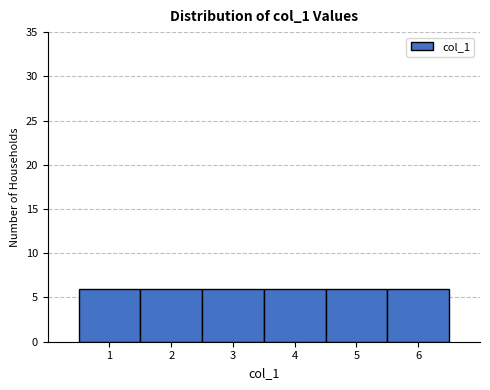

Reading left to right, transcribe this chart: for each bar, give the range it covers on the x-axis and its height. The values are not printed on the chart, so give them approximately, as read against the axis.

0.5 to 1.5: 6
1.5 to 2.5: 6
2.5 to 3.5: 6
3.5 to 4.5: 6
4.5 to 5.5: 6
5.5 to 6.5: 6